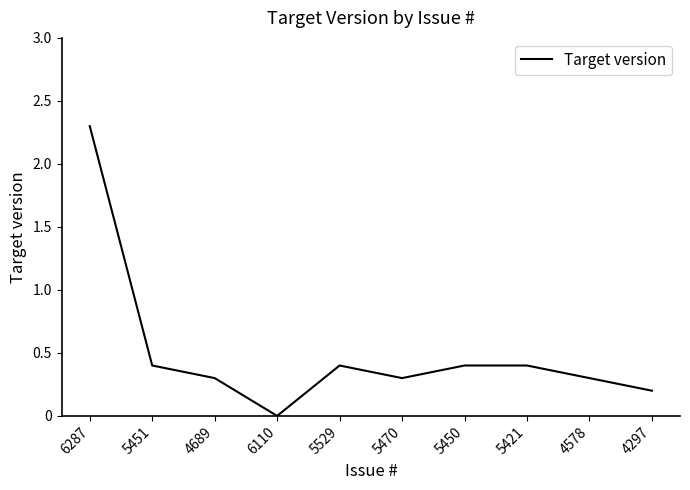

What position from the right is 6110?

7